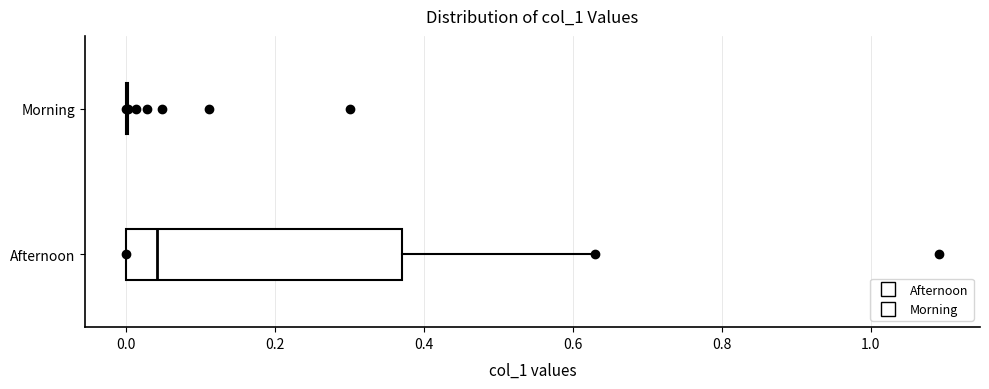

Reading bottom to top, read every box against the x-axis: the position of its median line, the range the box covers, and the ends of its whiskers. The values are not printed on the chart, so give them approximately, as read against the axis.

Afternoon: median 0.04, box 0.00 to 0.38, whiskers 0.00 to 0.64
Morning: box collapsed to a line at 0.00, whiskers 0.00 to 0.00